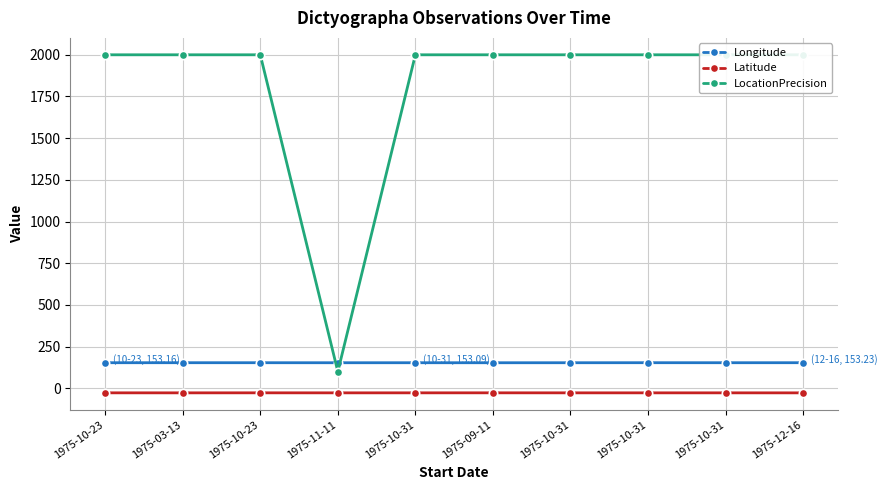

Reading left to right, list all the values displayed in this chart.

Longitude: 153.2	153.2	153.2	153.0	153.1	153.0	153.1	153.3	153.1	153.2
Latitude: -27.5	-27.5	-27.4	-27.5	-27.5	-27.4	-27.5	-27.5	-27.5	-27.6
LocationPrecision: 2000.0	2000.0	2000.0	100.0	2000.0	2000.0	2000.0	2000.0	2000.0	2000.0